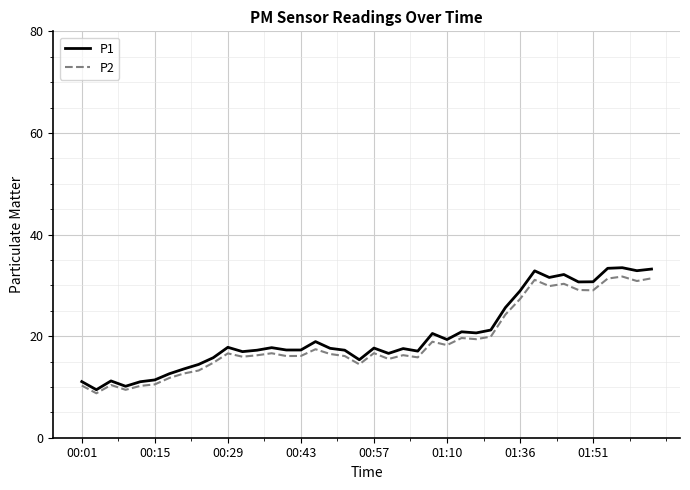

True or false: P1 and P2 intersect in this chart.

False